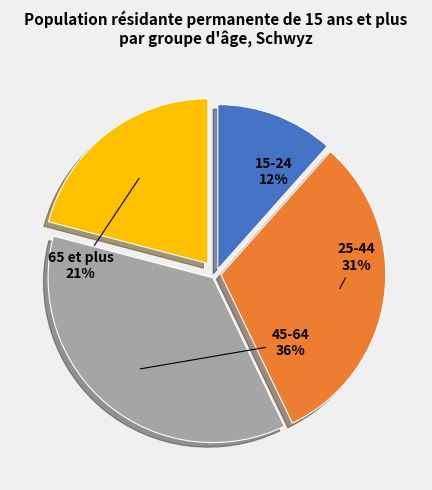

Do 65 et plus and 45-64 together represent more than half of the pie?

Yes